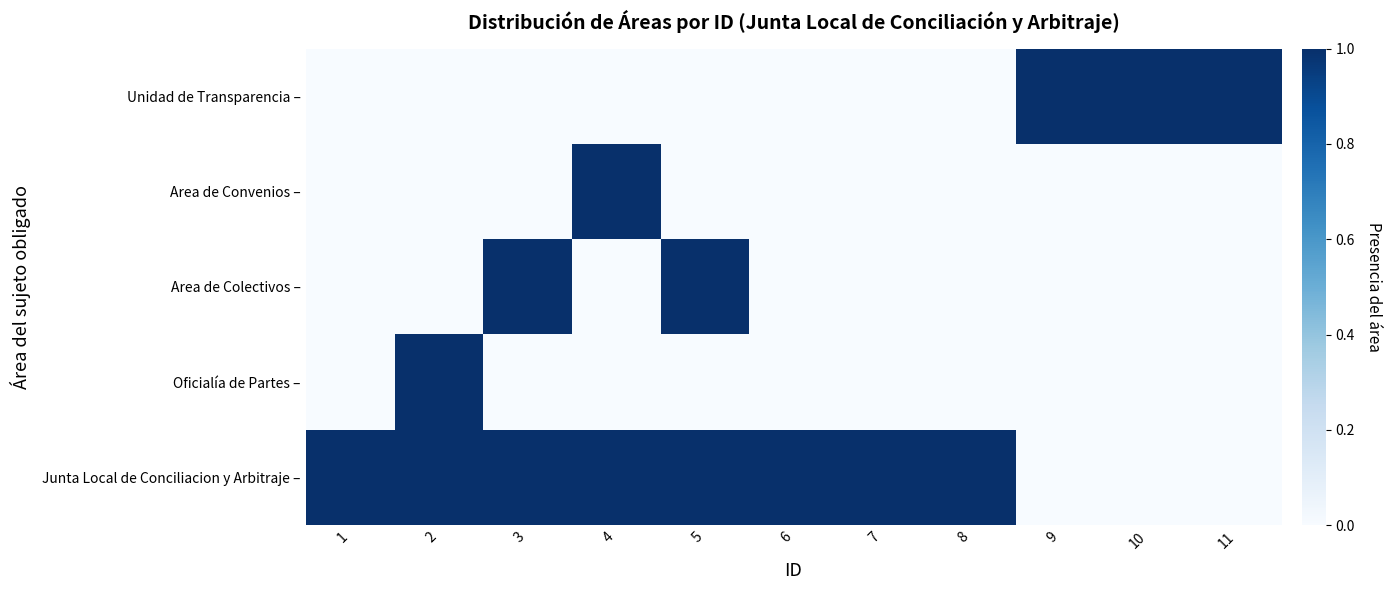

How many categories are shown in the chart?

11